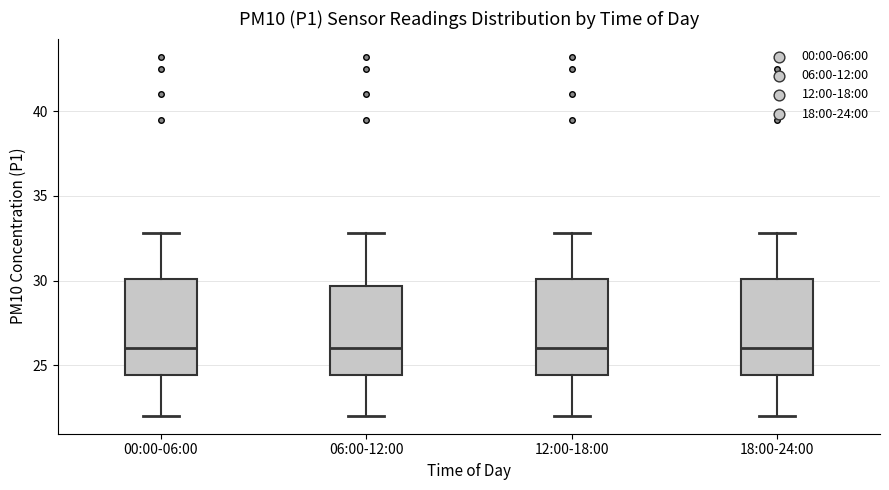

Where is the upper edge of the box for 12:00-18:00 on the y-axis? The values are not printed on the chart, so give them approximately, as read against the axis.

30.0